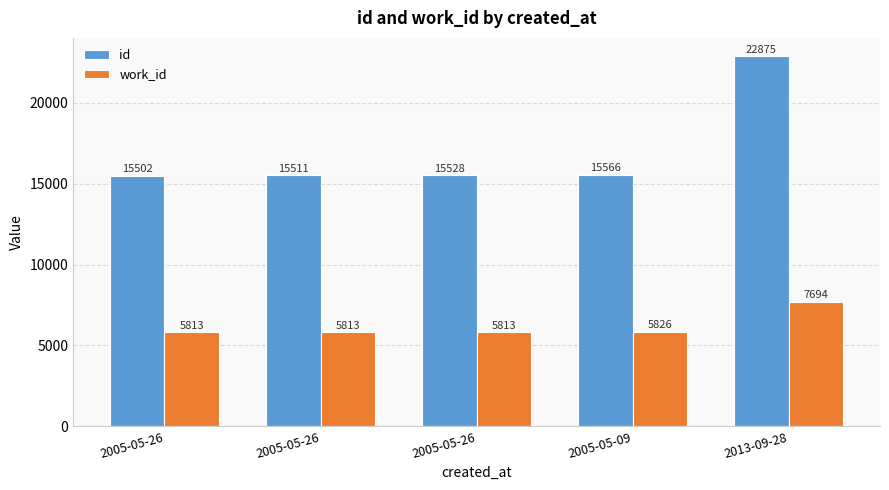

What is the sum of all id values?

84982